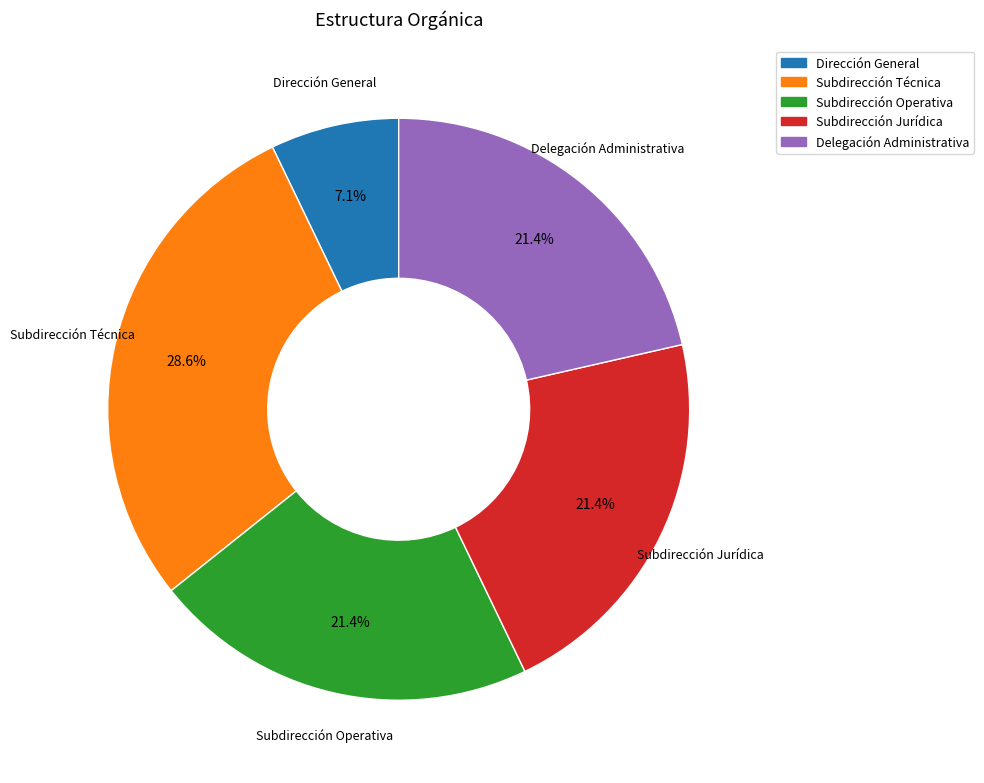

Is it true that Subdirección Operativa is 21% of the pie?

True